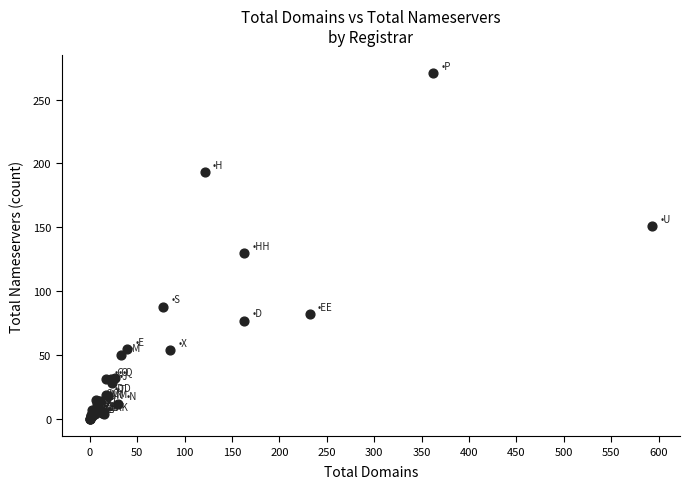

What Y value in the scatter plot is closest to 135?

130